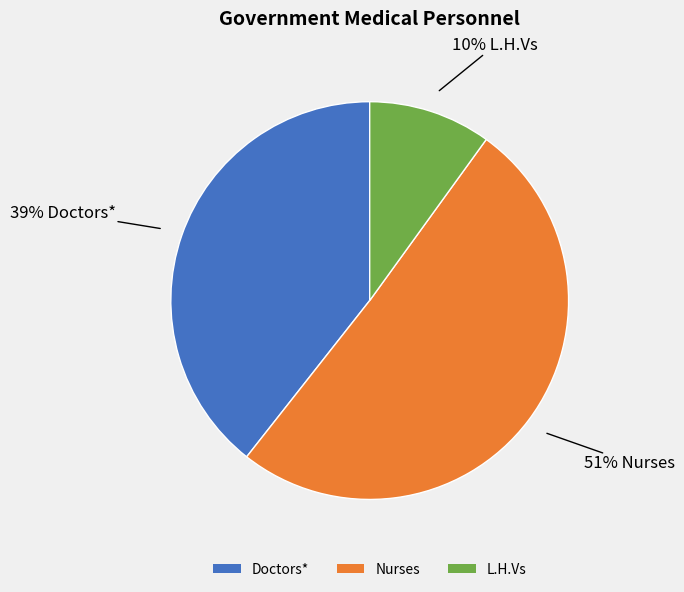

What is the largest slice in the pie chart?

Nurses